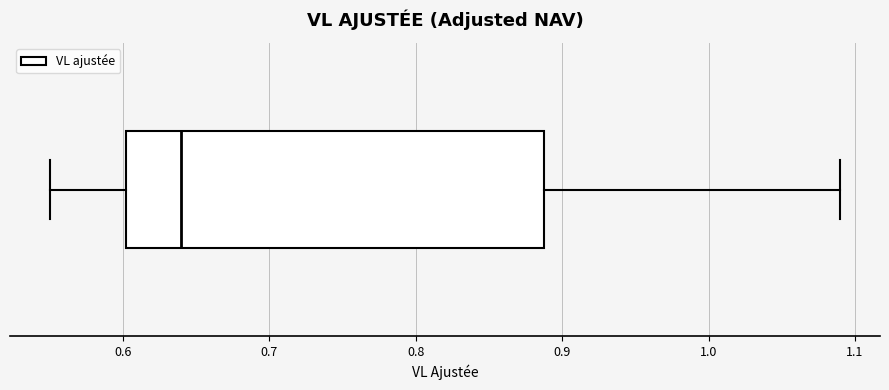

Transcribe this box plot: give where the median line is, the range the box spans, and where the two whiskers end, as read against the x-axis. The values are not printed on the chart, so give them approximately, as read against the axis.

median 0.64, box 0.60 to 0.89, whiskers 0.55 to 1.09